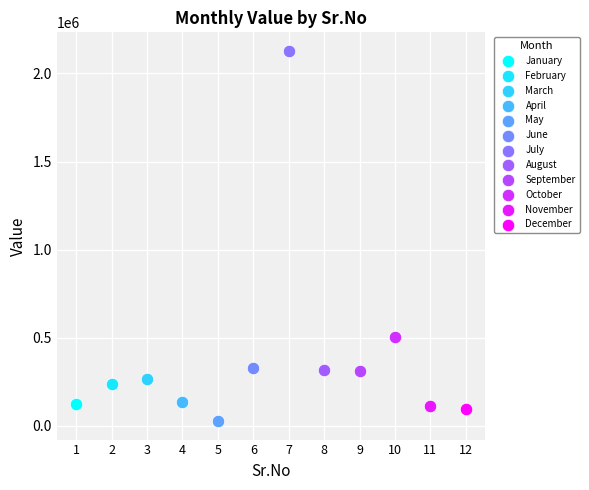

What are all the series names shown in the legend?

January, February, March, April, May, June, July, August, September, October, November, December